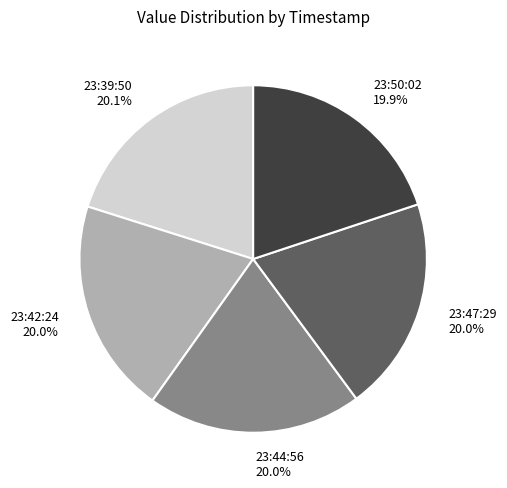

To the nearest percent, what is the average slice percentage?

20%